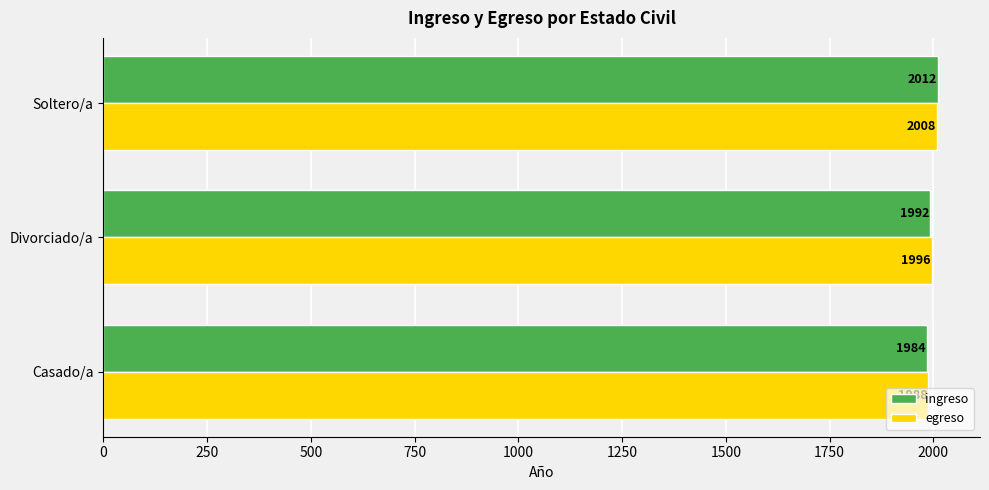

At which category is the sum across all series the highest?

Soltero/a